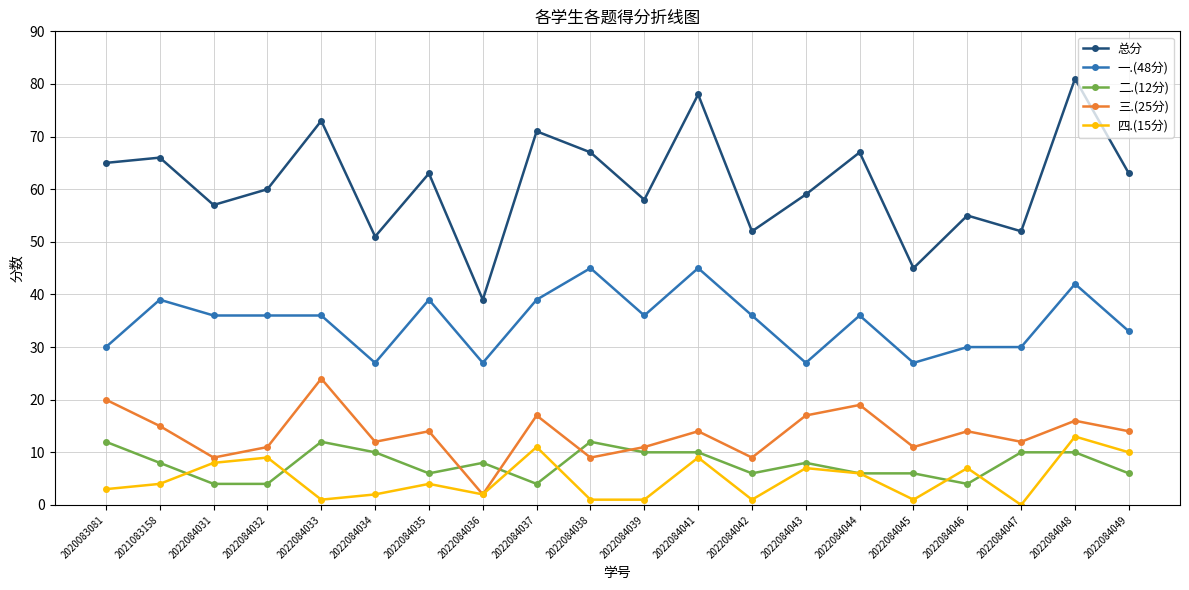

Which category has the lowest value in the 总分 series?

2022084036